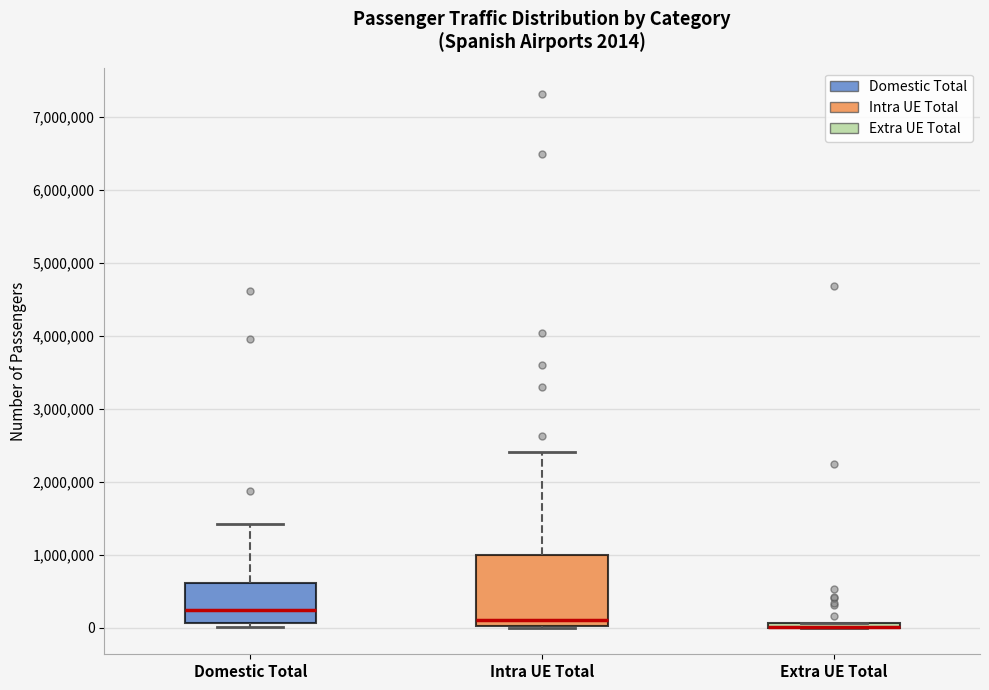

Comparing the boxes themselves (not the whiskers), which one is the tallest?

Intra UE Total